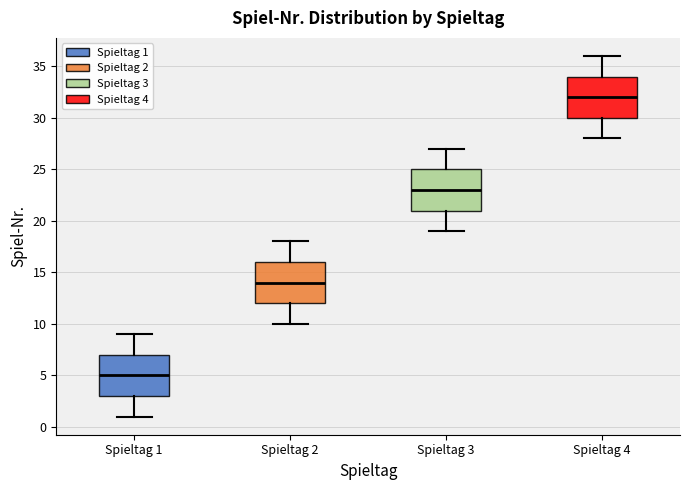

Which box has the lowest median line?

Spieltag 1